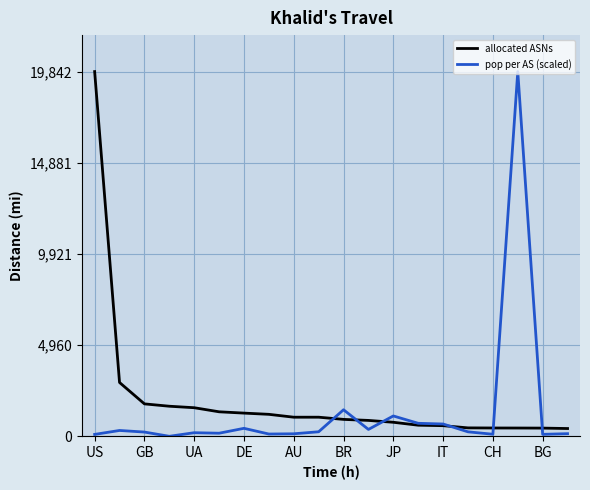

What is the maximum value shown in the chart?

19842.0